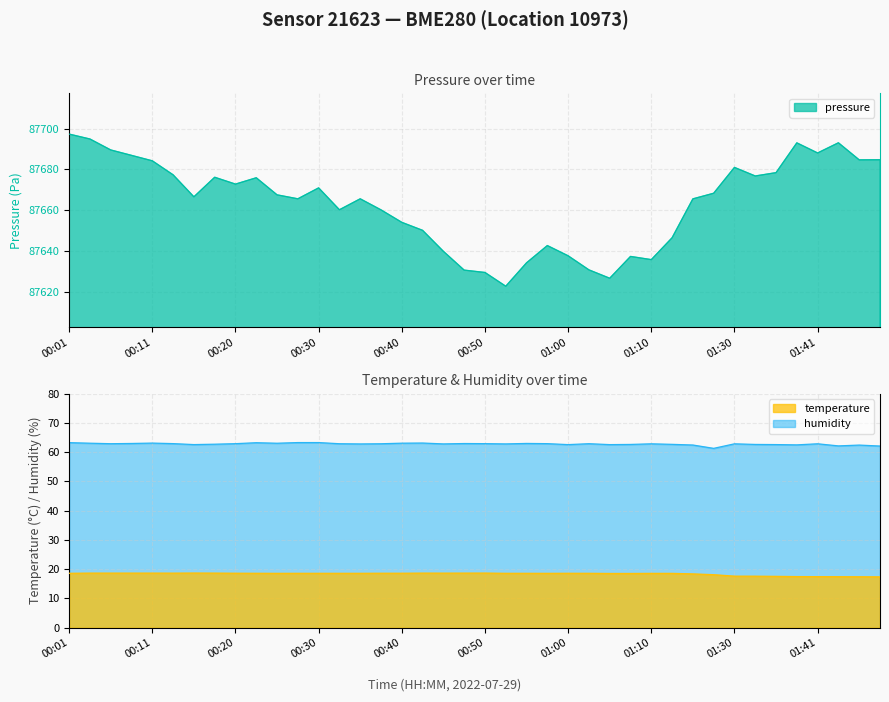

What is the difference between the highest and lowest values at 00:55?

87615.8